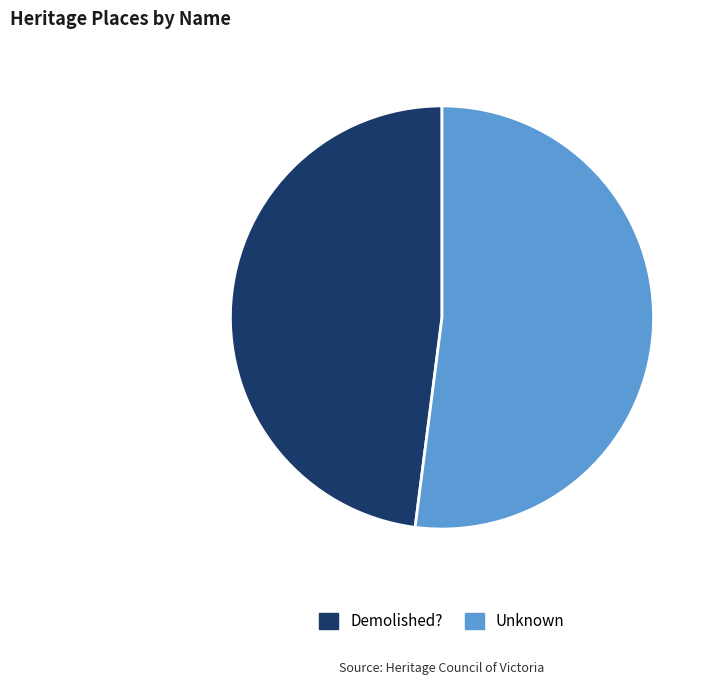

Which has a higher value, Unknown or Demolished??

Unknown